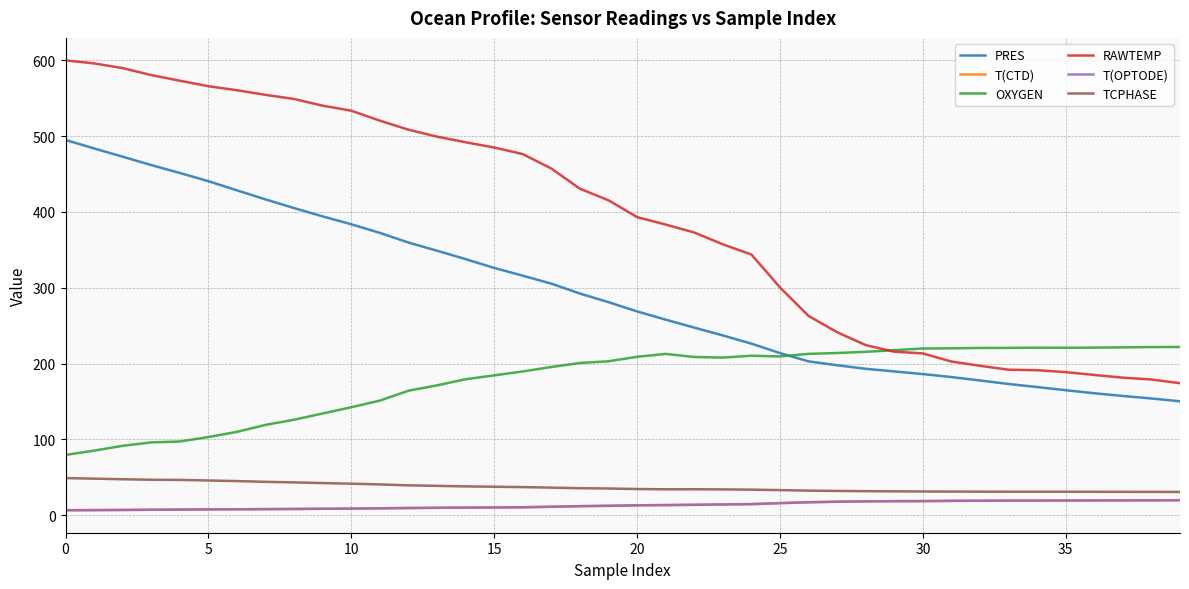

What is the highest value of the TCPHASE series?

49.0